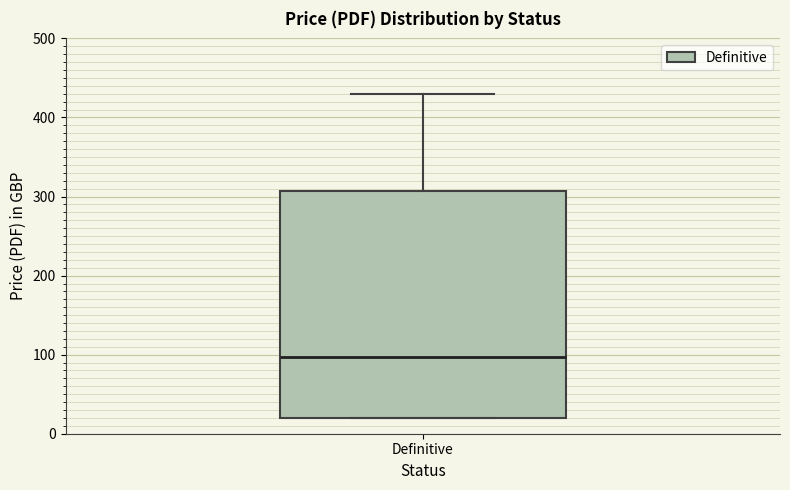

Read this box plot against the y-axis: the position of the median line, the range covered by the box, and the ends of both whiskers. The values are not printed on the chart, so give them approximately, as read against the axis.

median 100, box 20 to 310, whiskers 20 to 430